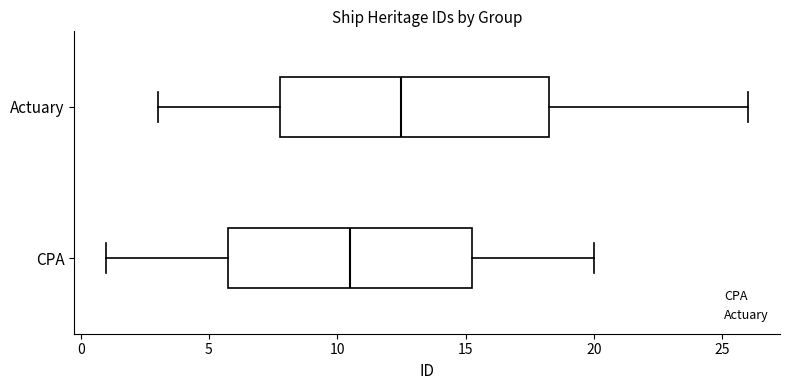

Reading bottom to top, read every box against the x-axis: the position of its median line, the range the box covers, and the ends of its whiskers. The values are not printed on the chart, so give them approximately, as read against the axis.

CPA: median 10.5, box 6.0 to 15.5, whiskers 1.0 to 20.0
Actuary: median 12.5, box 8.0 to 18.5, whiskers 3.0 to 26.0